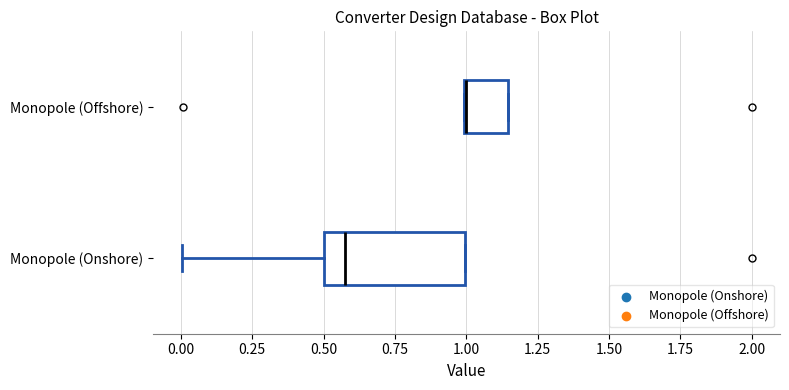

Reading bottom to top, read every box against the x-axis: the position of its median line, the range the box covers, and the ends of its whiskers. The values are not printed on the chart, so give them approximately, as read against the axis.

Monopole (Onshore): median 0.60, box 0.50 to 1.00, whiskers 0.00 to 1.00
Monopole (Offshore): median 1.00 (drawn on the box's left edge), box 1.00 to 1.15, whiskers 1.00 to 1.15